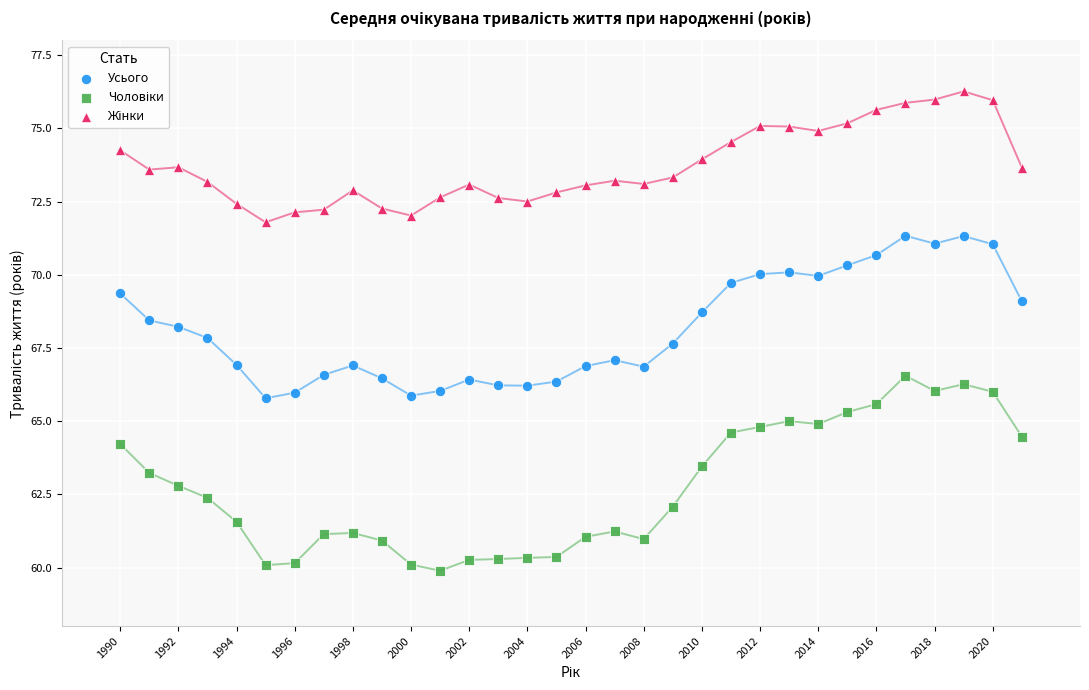

Across all data points, what is the range of X values (max minus min)?

31.0